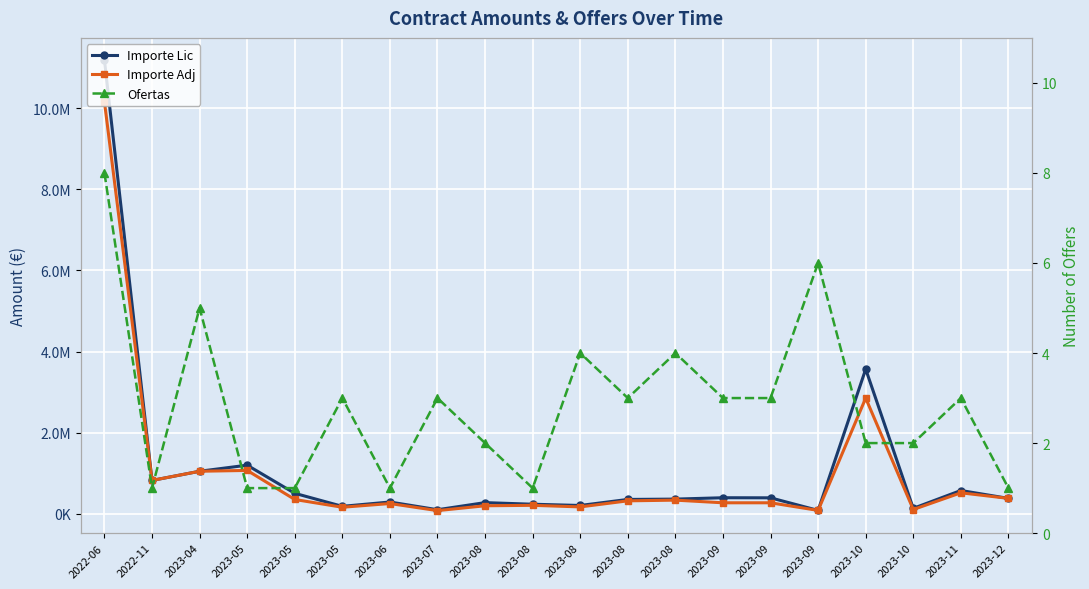

What is the difference between the Importe Lic values at 2023-10 and 2023-05?

3382565.2